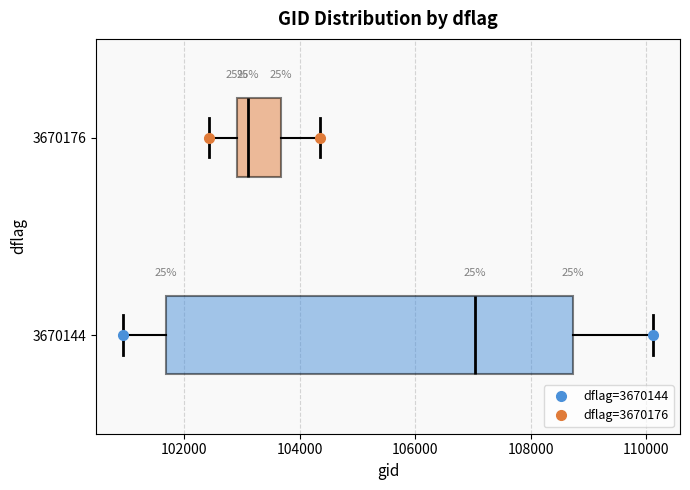

Where does the right whisker of the box at y = 3670144 end on the x-axis? The values are not printed on the chart, so give them approximately, as read against the axis.

110200